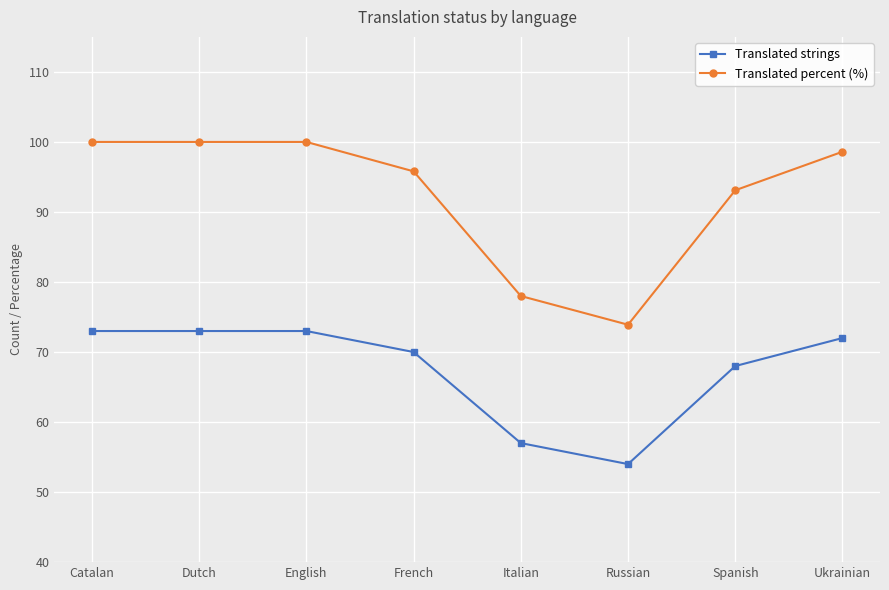

True or false: Translated percent (%) and Translated strings cross at least once.

False